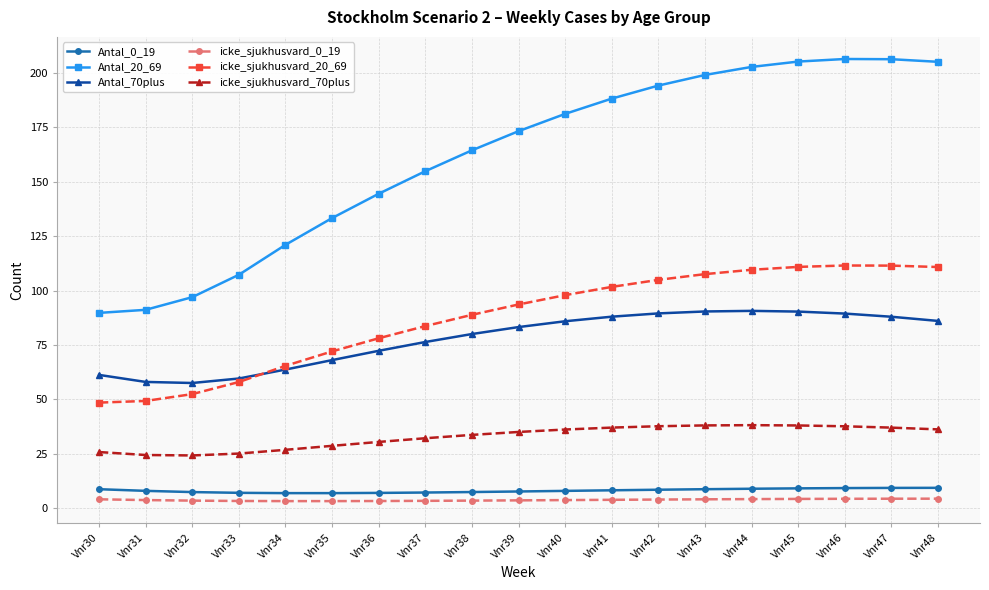

Rank the series by their maximum value, from lowest to highest.

icke_sjukhusvard_0_19, Antal_0_19, icke_sjukhusvard_70plus, Antal_70plus, icke_sjukhusvard_20_69, Antal_20_69